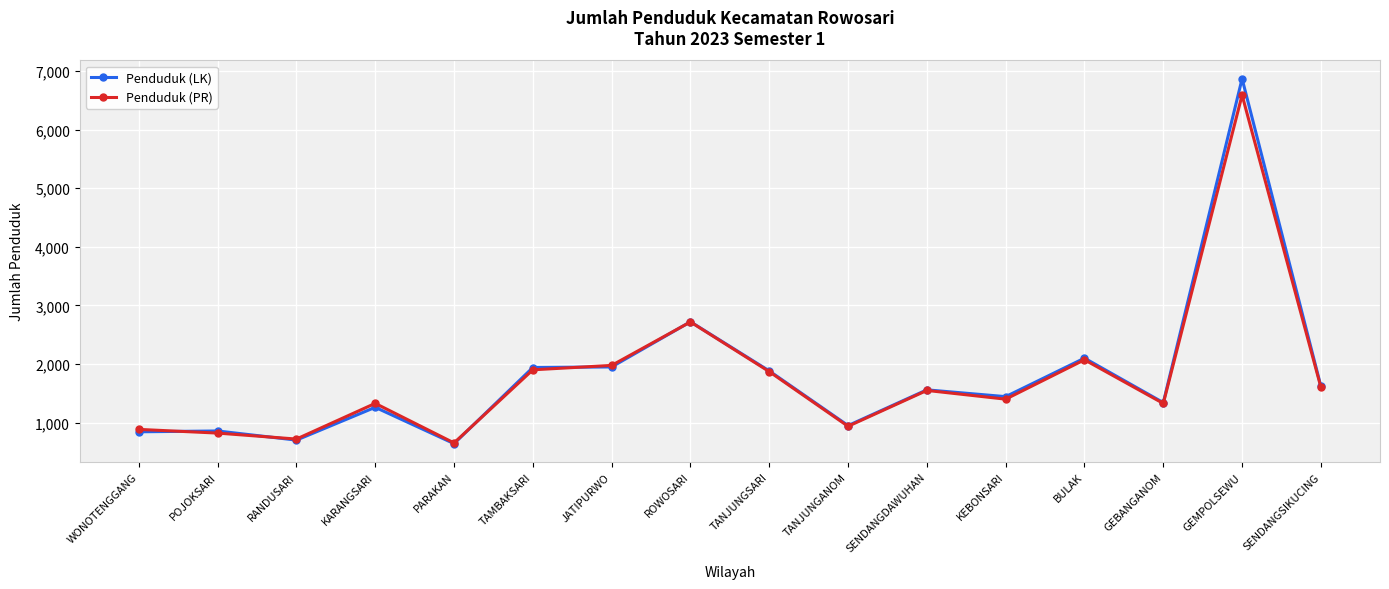

Count the number of data series in this chart.

2